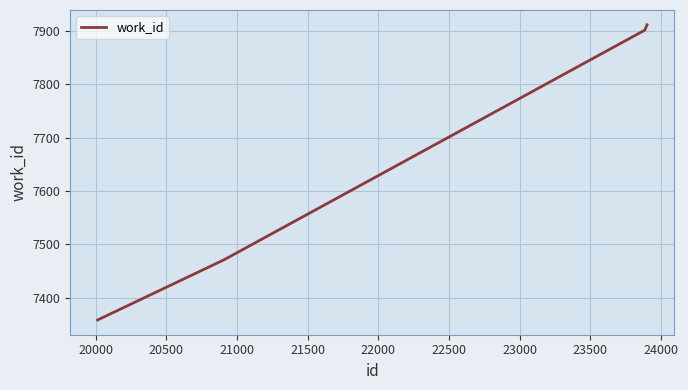

What is the minimum value shown in the chart?

7358